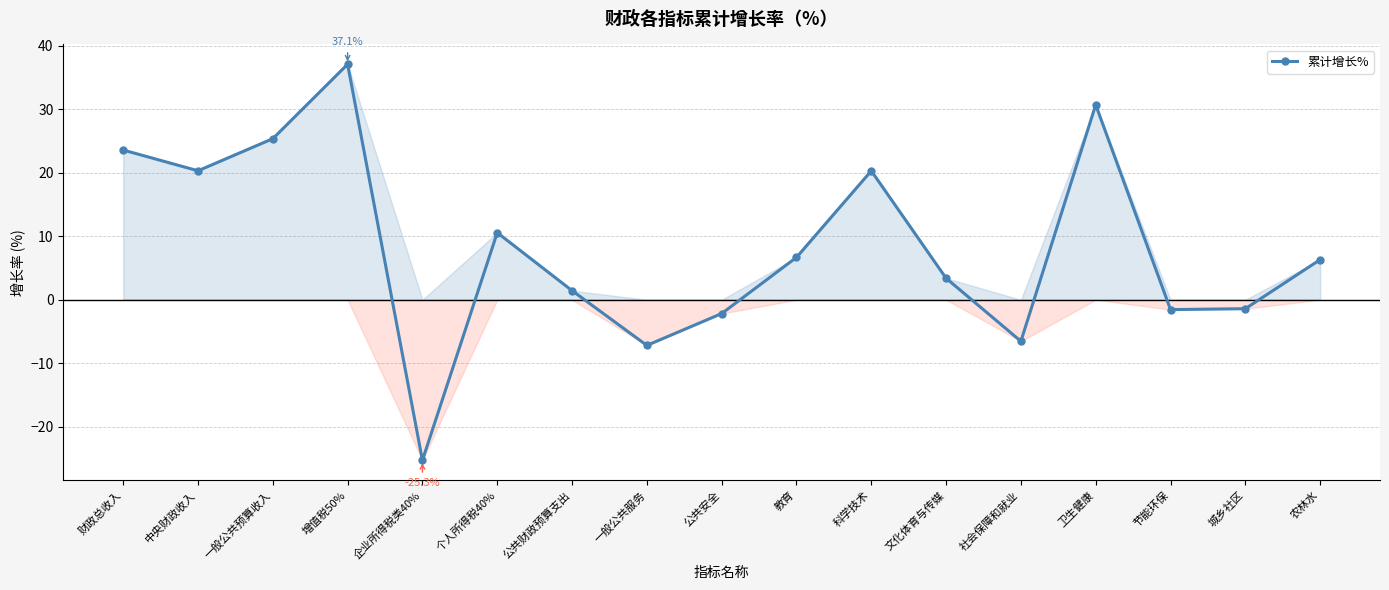

What is the label of the 6th point from the right?

文化体育与传媒